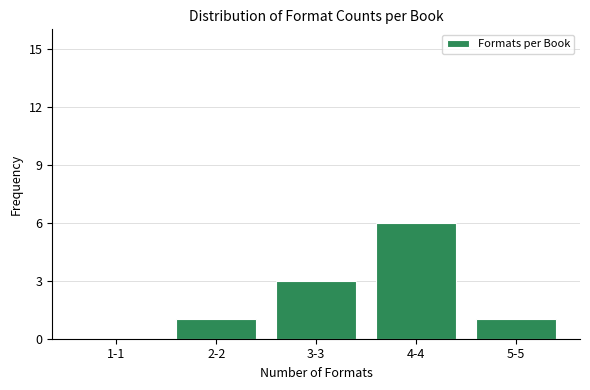

Reading left to right, transcribe all the data shown in this chart.

1-1=0	2-2=1	3-3=3	4-4=6	5-5=1